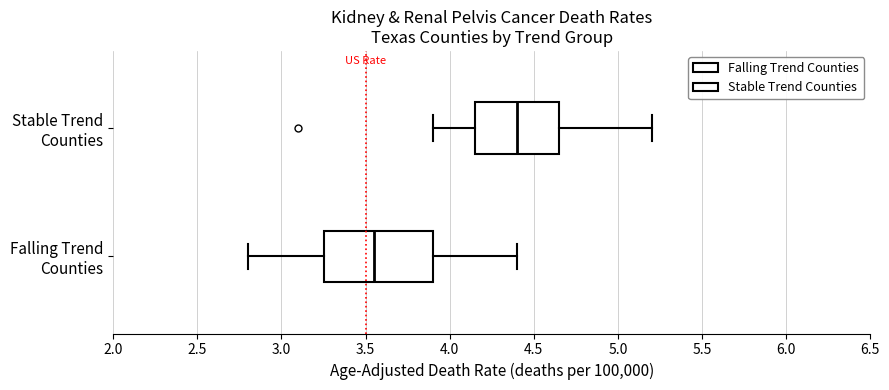

Which box is the widest, from its left edge to its right edge?

Falling Trend Counties